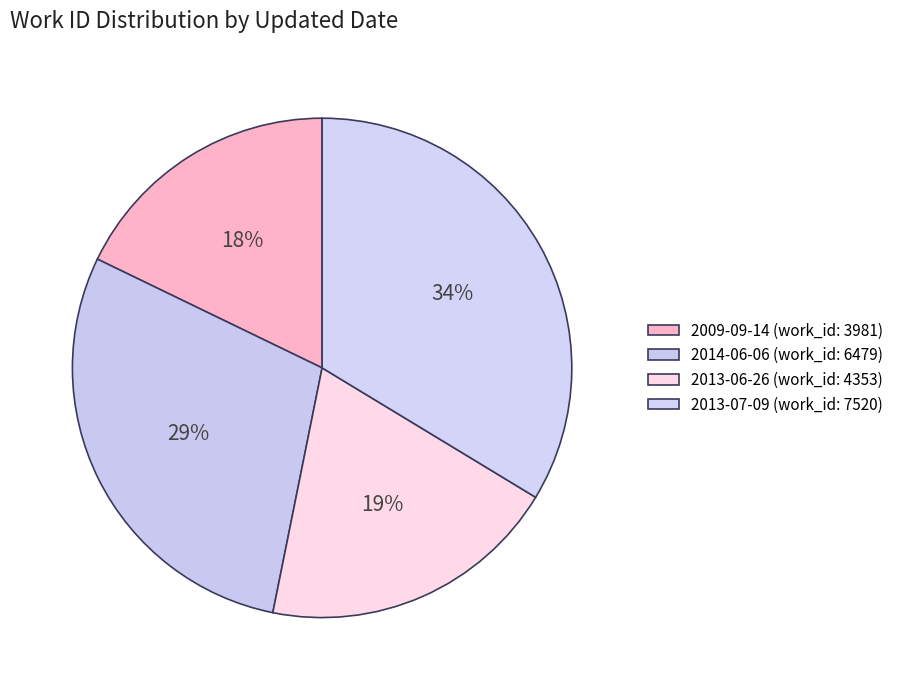

Which category has the biggest portion of the pie?

2013-07-09